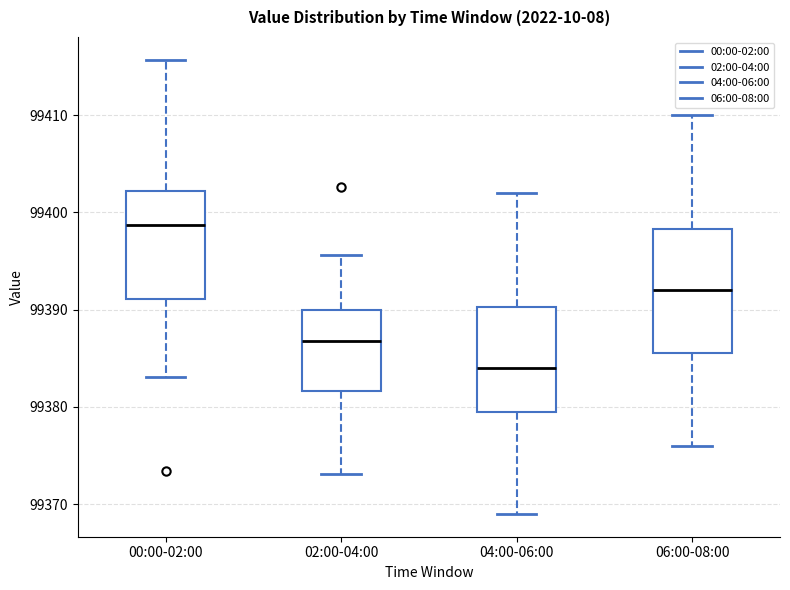

Where does the median line of the box for 04:00-06:00 sit on the y-axis? The values are not printed on the chart, so give them approximately, as read against the axis.

99384